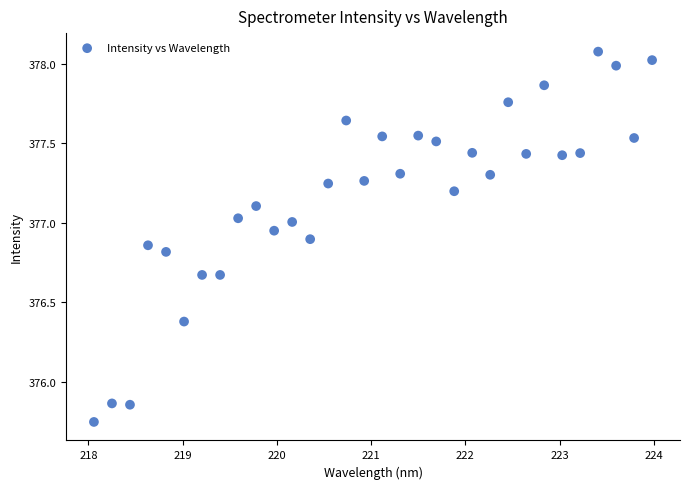

What is the range of Y values (max minus min)?

2.3